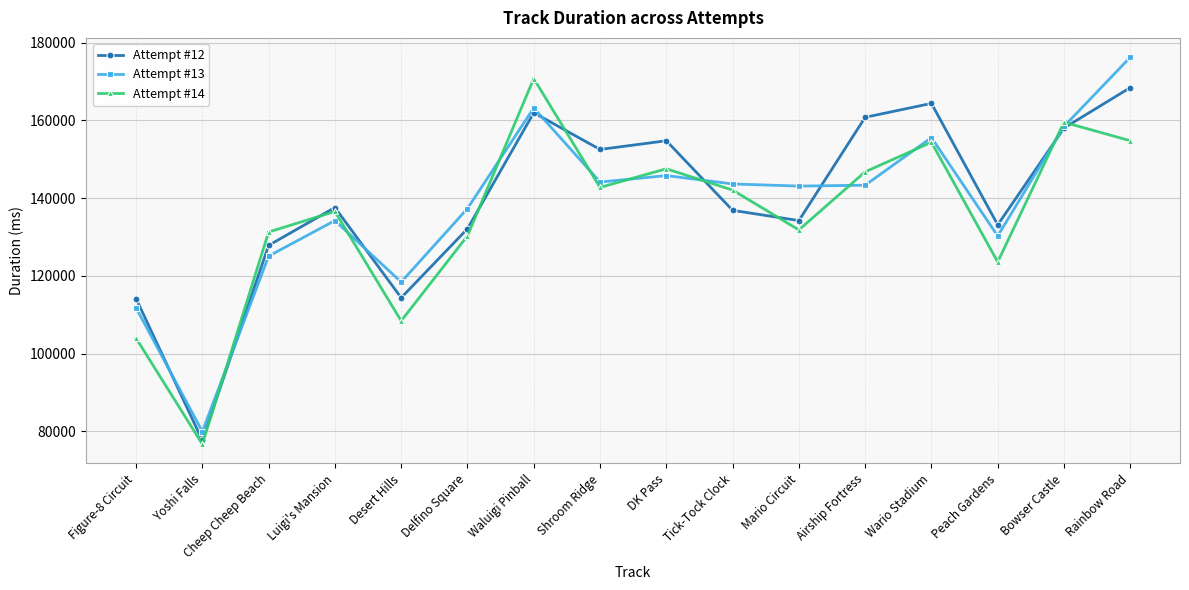

Between which two adjacent categories do Attempt #14 and Attempt #13 first intersect?

Yoshi Falls and Cheep Cheep Beach